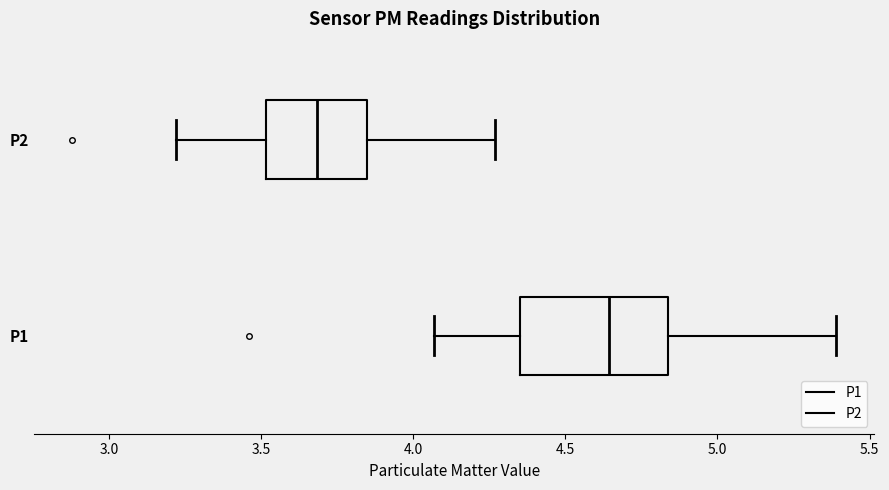

Reading bottom to top, read every box against the x-axis: the position of its median line, the range the box covers, and the ends of its whiskers. The values are not printed on the chart, so give them approximately, as read against the axis.

P1: median 4.65, box 4.35 to 4.85, whiskers 4.05 to 5.40
P2: median 3.70, box 3.50 to 3.85, whiskers 3.20 to 4.25